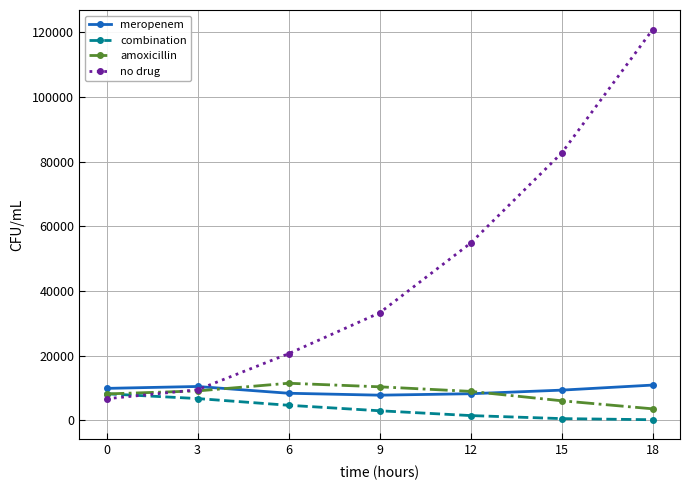

At which label does amoxicillin first exceed 8968?

3